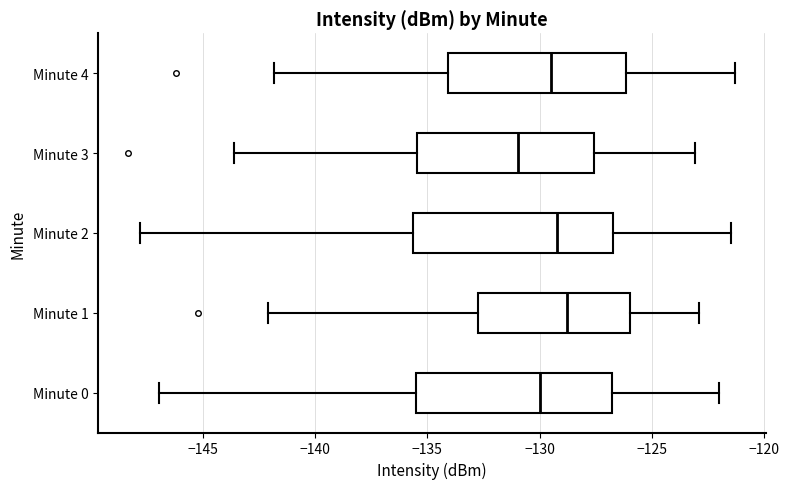

Where is the right edge of the box for Minute 2 on the x-axis? The values are not printed on the chart, so give them approximately, as read against the axis.

-126.5